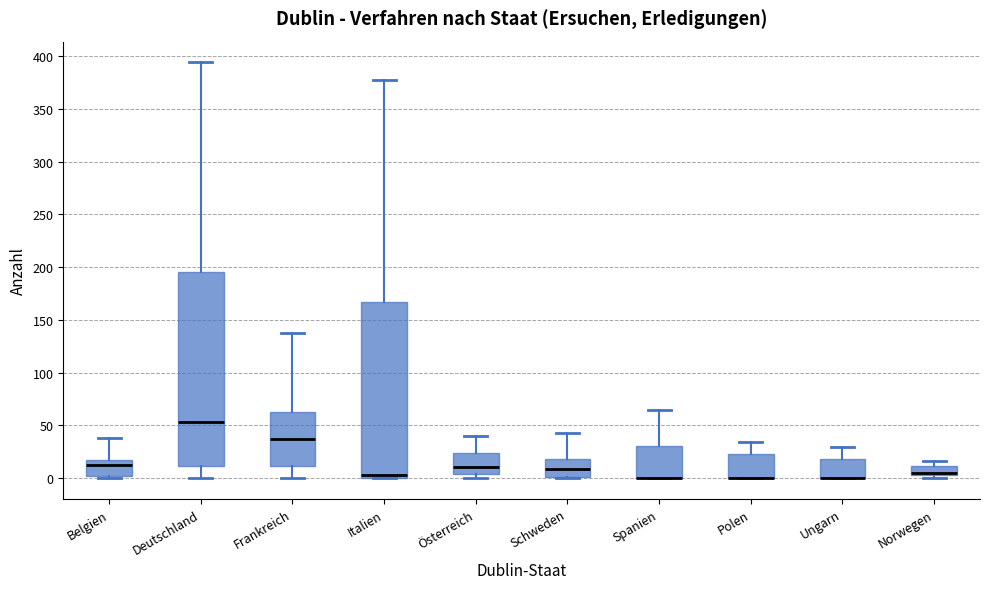

Reading left to right, transcribe this box plot: for each box, give where its median line is, the range the box spans, and where its two whiskers end, as read against the y-axis. The values are not printed on the chart, so give them approximately, as read against the axis.

Belgien: median 10, box 0 to 15, whiskers 0 (just below the box's lower edge) to 40
Deutschland: median 55, box 10 to 195, whiskers 0 to 395
Frankreich: median 35, box 10 to 65, whiskers 0 to 135
Italien: median 5, box 0 to 165, whiskers 0 to 375
Österreich: median 10, box 5 to 25, whiskers 0 to 40
Schweden: median 10, box 0 to 20, whiskers 0 to 45
Spanien: median 0 (drawn on the box's lower edge), box 0 to 30, whiskers 0 to 65
Polen: median 0 (drawn on the box's lower edge), box 0 to 25, whiskers 0 to 35
Ungarn: median 0 (drawn on the box's lower edge), box 0 to 20, whiskers 0 to 30
Norwegen: median 5 (just above the box's lower edge), box 5 to 10, whiskers 0 to 15